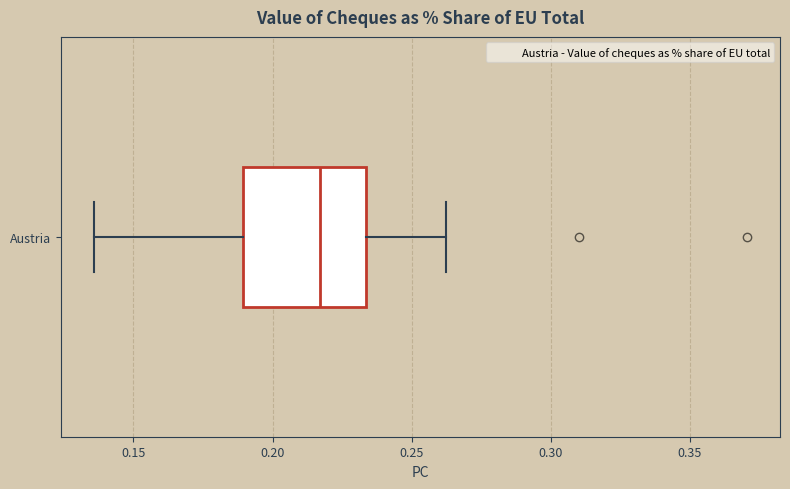

Transcribe this box plot: give where the median line is, the range the box spans, and where the two whiskers end, as read against the x-axis. The values are not printed on the chart, so give them approximately, as read against the axis.

median 0.215, box 0.190 to 0.235, whiskers 0.135 to 0.265